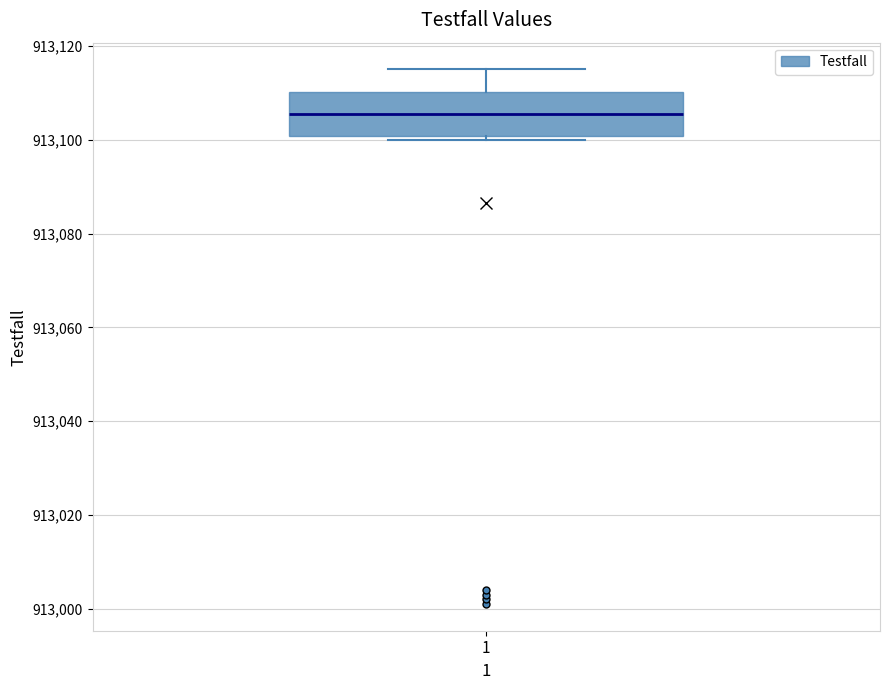

Read this box plot against the y-axis: the position of the median line, the range covered by the box, and the ends of both whiskers. The values are not printed on the chart, so give them approximately, as read against the axis.

median 913106, box 913100 to 913110, whiskers 913100 (just below the box's lower edge) to 913116